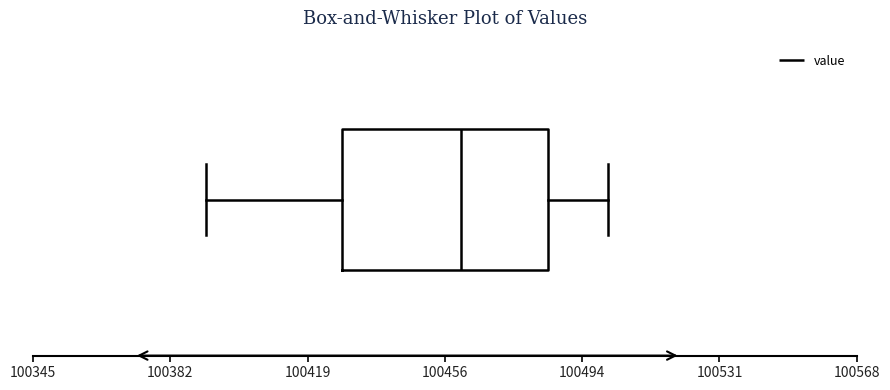

Where does the right whisker of the box end on the x-axis? The values are not printed on the chart, so give them approximately, as read against the axis.

100500